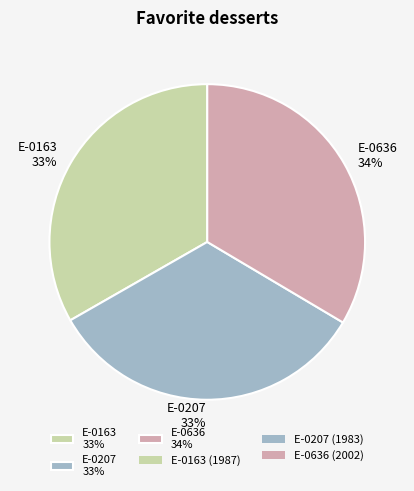

What percentage is the E-0636 slice, to the nearest percent?

34%